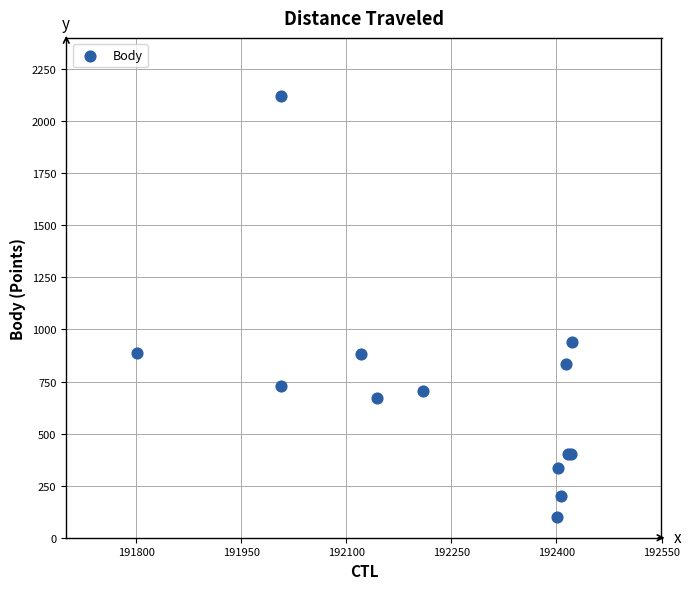

What Y value in the scatter plot is closest to 1111?

938